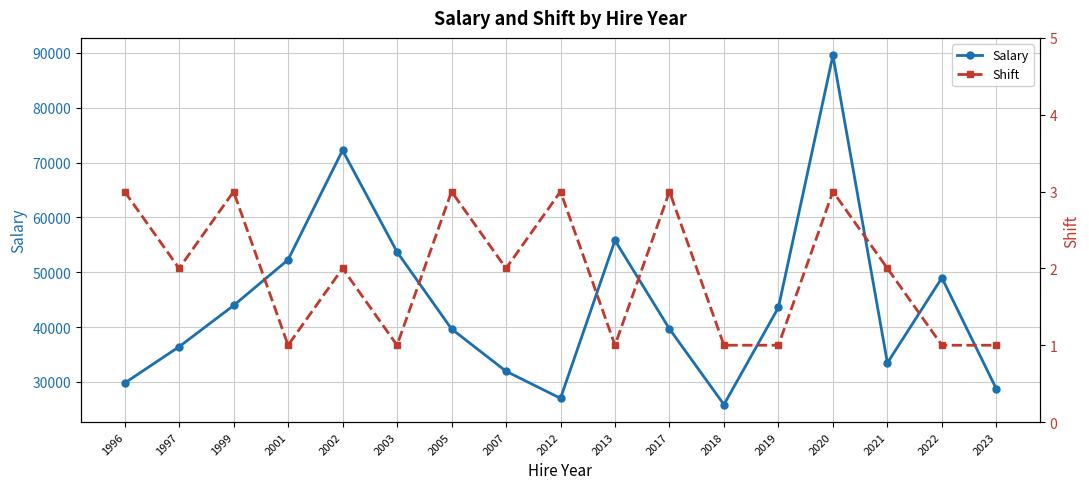

Is this an area chart (filled region under the line)?

No